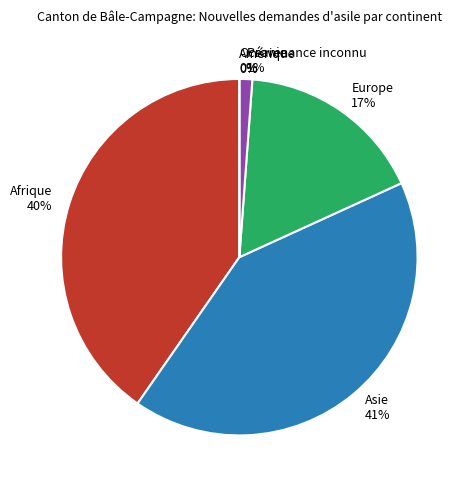

To the nearest percent, what is the difference between the Amérique and Provenance inconnu slice percentages?

1%